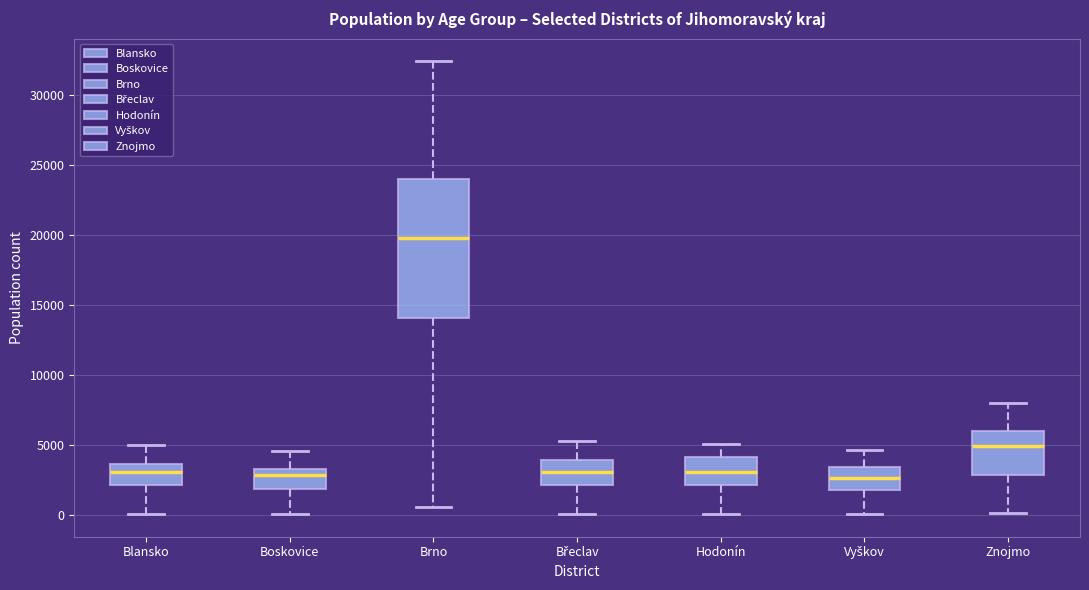

Comparing the boxes themselves (not the whiskers), which one is the tallest?

Brno